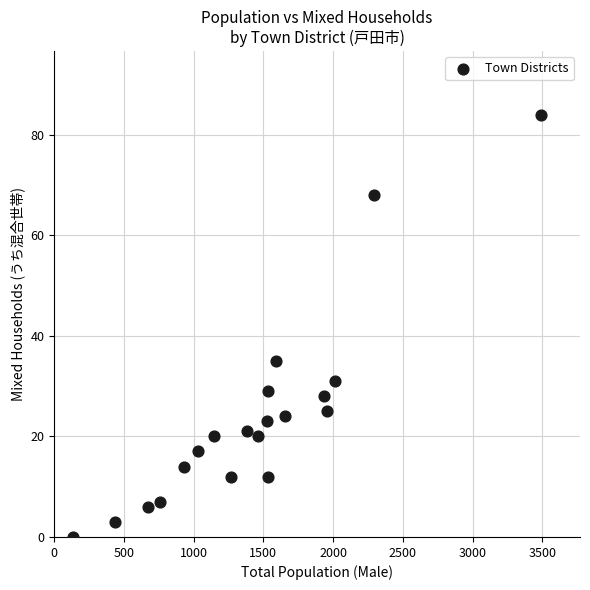

What Y value in the scatter plot is closest to 42?

35